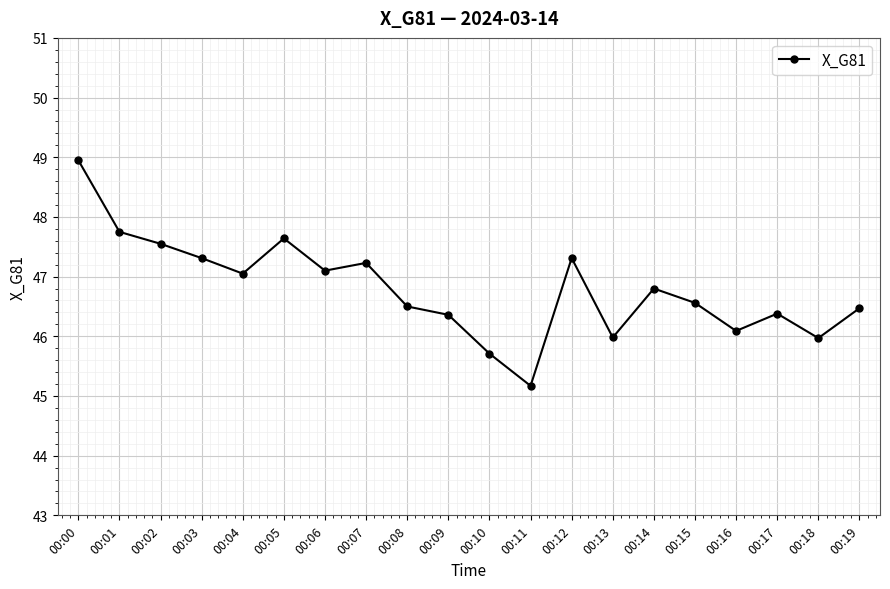

Is this an area chart (filled region under the line)?

No